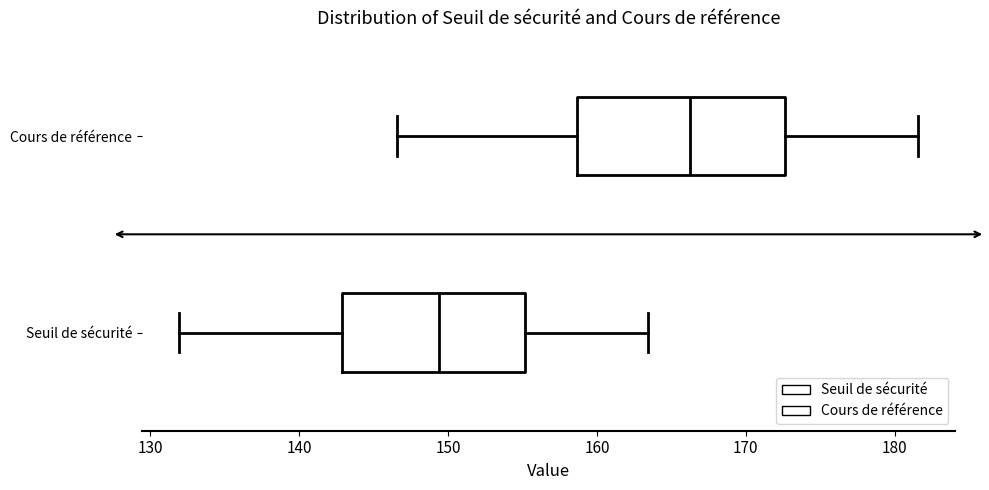

Where is the left edge of the box for Cours de référence on the x-axis? The values are not printed on the chart, so give them approximately, as read against the axis.

159